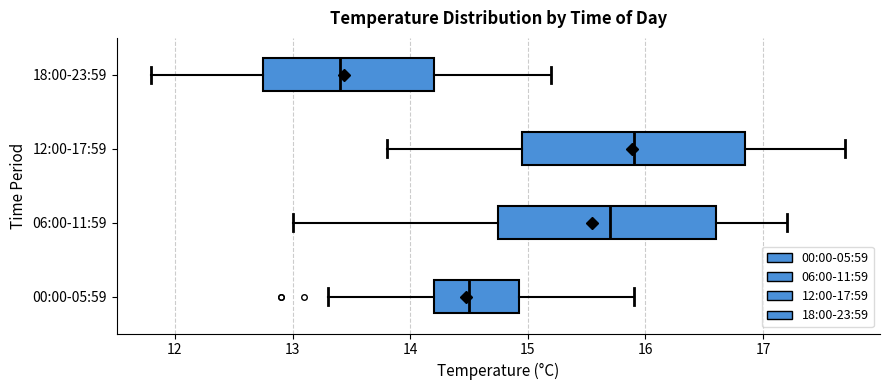

Reading bottom to top, transcribe this box plot: for each box, give where its median line is, the range the box spans, and where its two whiskers end, as read against the x-axis. The values are not printed on the chart, so give them approximately, as read against the axis.

00:00-05:59: median 14.5, box 14.2 to 14.9, whiskers 13.3 to 15.9
06:00-11:59: median 15.7, box 14.8 to 16.6, whiskers 13.0 to 17.2
12:00-17:59: median 15.9, box 15.0 to 16.9, whiskers 13.8 to 17.7
18:00-23:59: median 13.4, box 12.8 to 14.2, whiskers 11.8 to 15.2